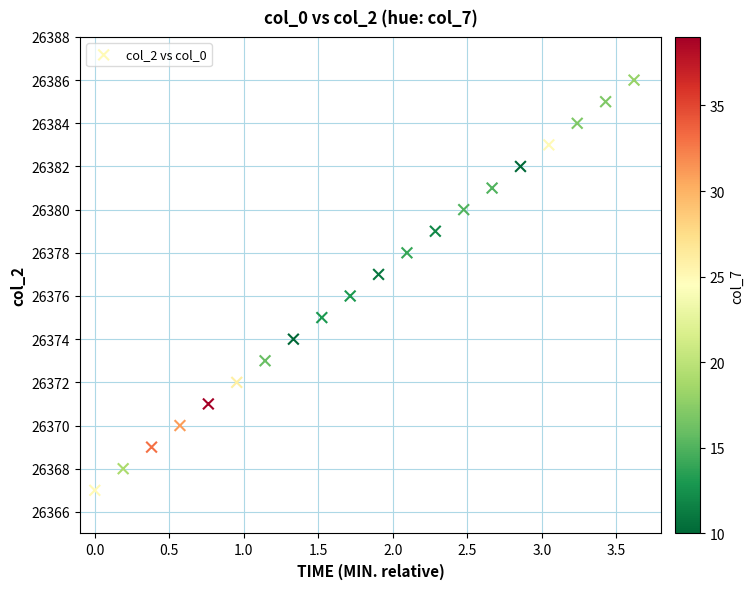

What is the range of Y values (max minus min)?

19